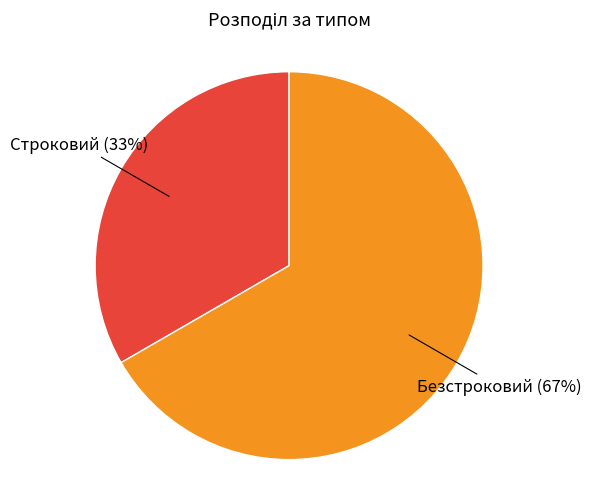

To the nearest percent, what is the average slice percentage?

50%